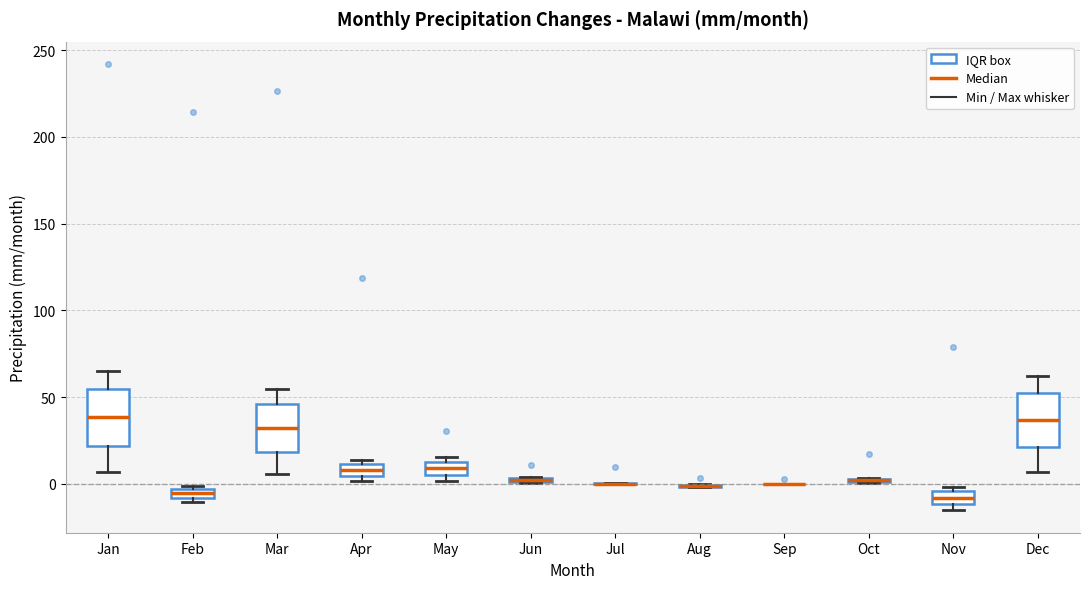

Where is the upper edge of the box for Jun on the y-axis? The values are not printed on the chart, so give them approximately, as read against the axis.

5